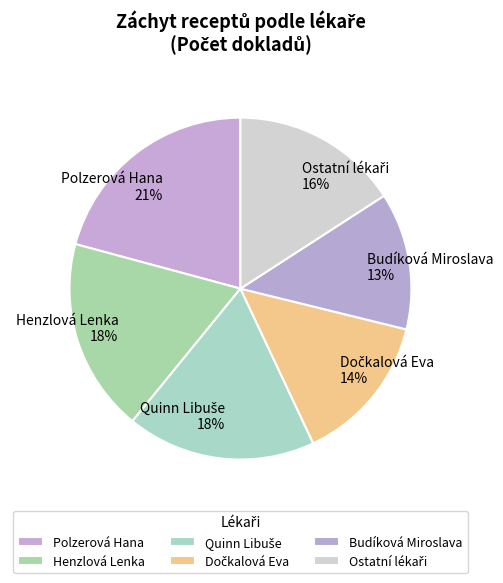

Count the number of slices in the pie.

6